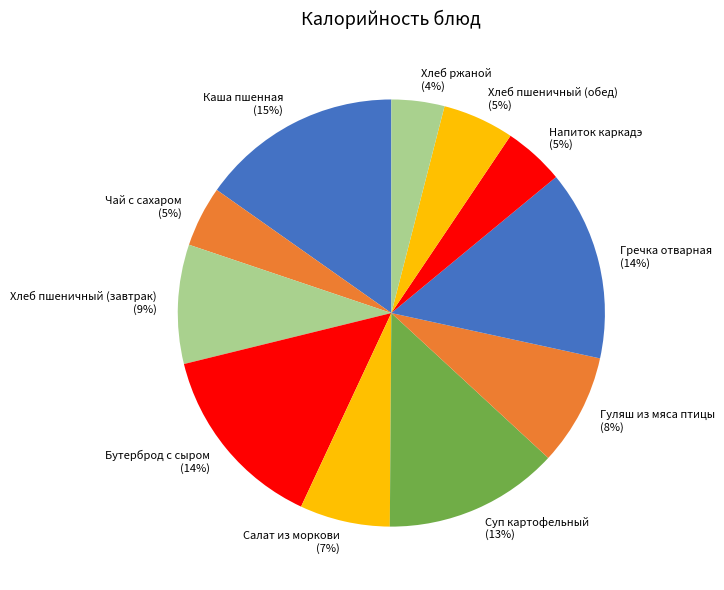

Which category has the biggest portion of the pie?

Каша пшенная